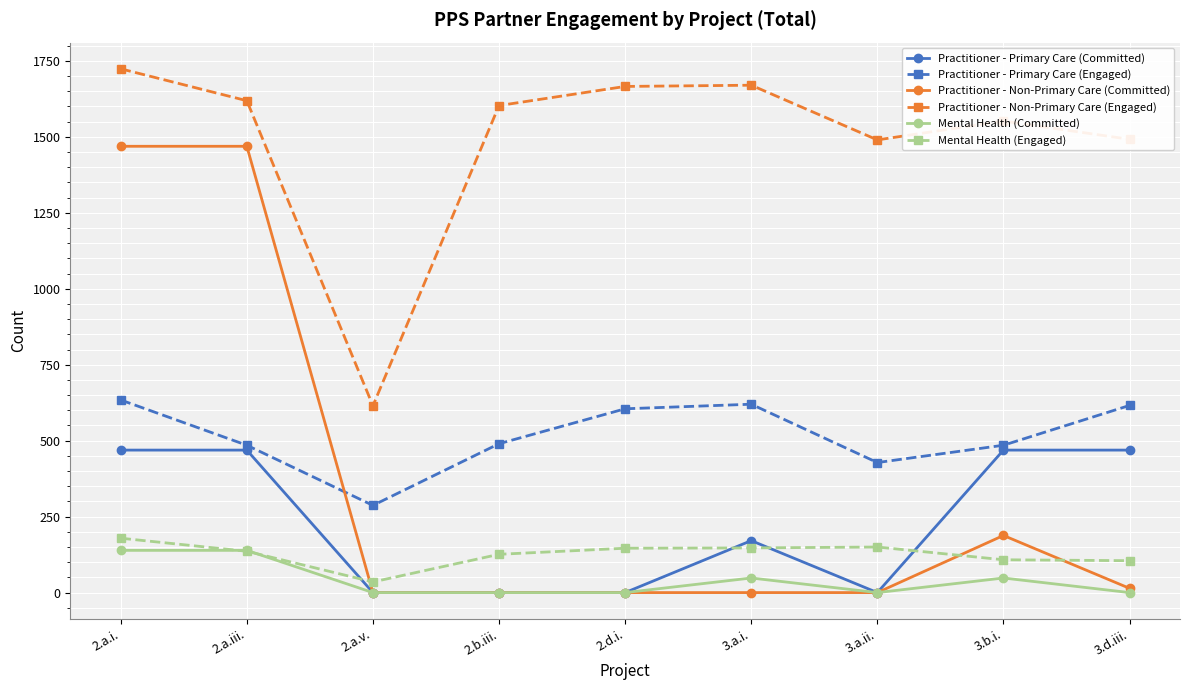

True or false: Practitioner - Non-Primary Care (Engaged) and Mental Health (Committed) intersect in this chart.

False